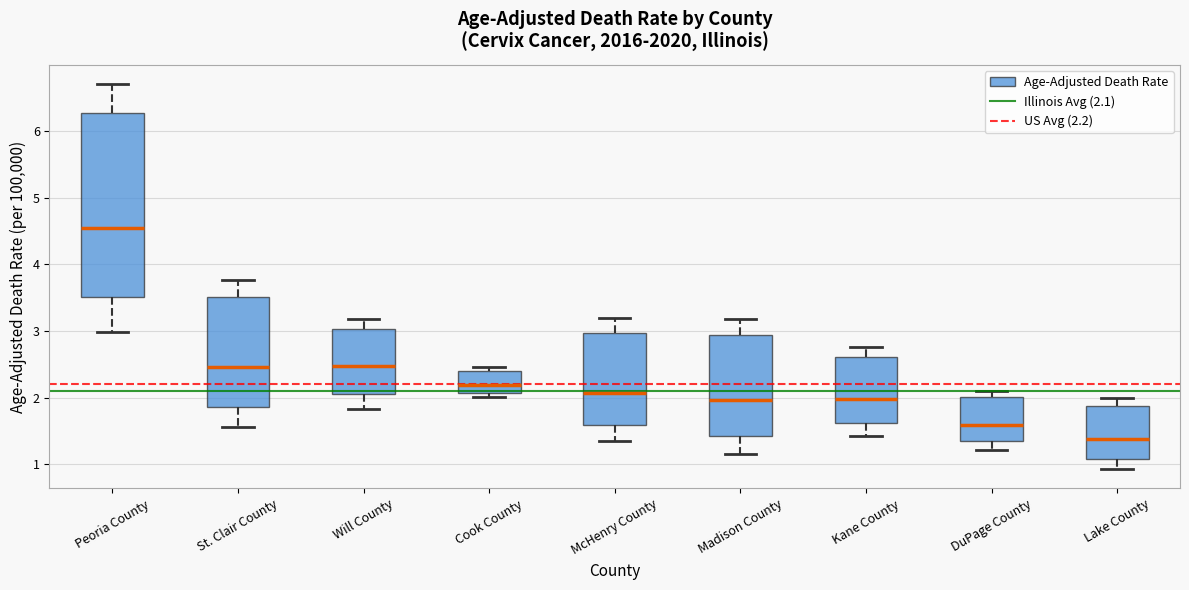

Reading left to right, transcribe this box plot: for each box, give where its median line is, the range the box spans, and where its two whiskers end, as read against the y-axis. The values are not printed on the chart, so give them approximately, as read against the axis.

Peoria County: median 4.5, box 3.5 to 6.3, whiskers 3.0 to 6.7
St. Clair County: median 2.5, box 1.9 to 3.5, whiskers 1.6 to 3.8
Will County: median 2.5, box 2.0 to 3.0, whiskers 1.8 to 3.2
Cook County: median 2.2, box 2.1 to 2.4, whiskers 2.0 to 2.5
McHenry County: median 2.1, box 1.6 to 3.0, whiskers 1.3 to 3.2
Madison County: median 2.0, box 1.4 to 2.9, whiskers 1.1 to 3.2
Kane County: median 2.0, box 1.6 to 2.6, whiskers 1.4 to 2.8
DuPage County: median 1.6, box 1.3 to 2.0, whiskers 1.2 to 2.1
Lake County: median 1.4, box 1.1 to 1.9, whiskers 0.9 to 2.0